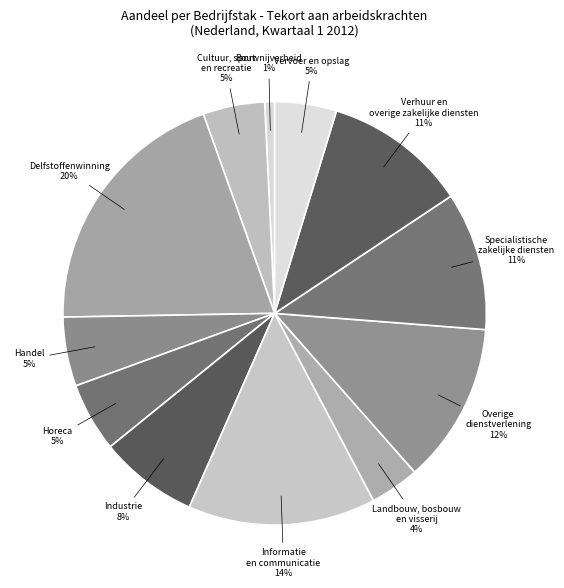

How many slices are in this pie chart?

12